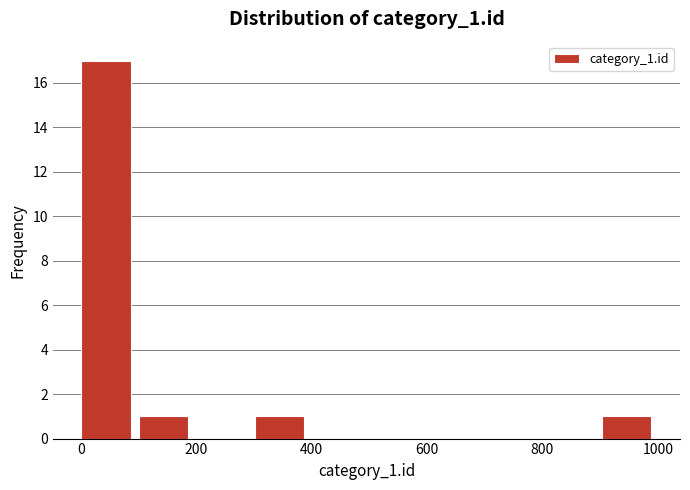

What is the height of the bar covering 300 to 400 on the x-axis? Neither the bar edges nor the heights are printed on the chart, so give them approximately, as read against the axes.

1